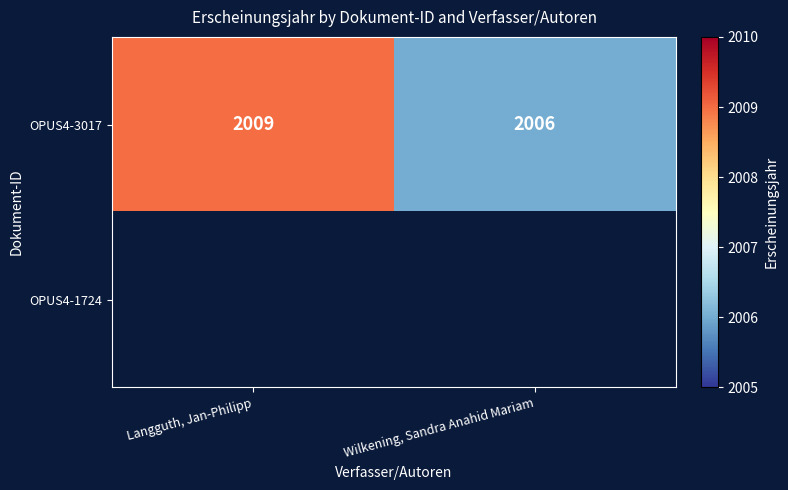

What is the difference between the maximum and minimum values in the OPUS4-3017 series?

3